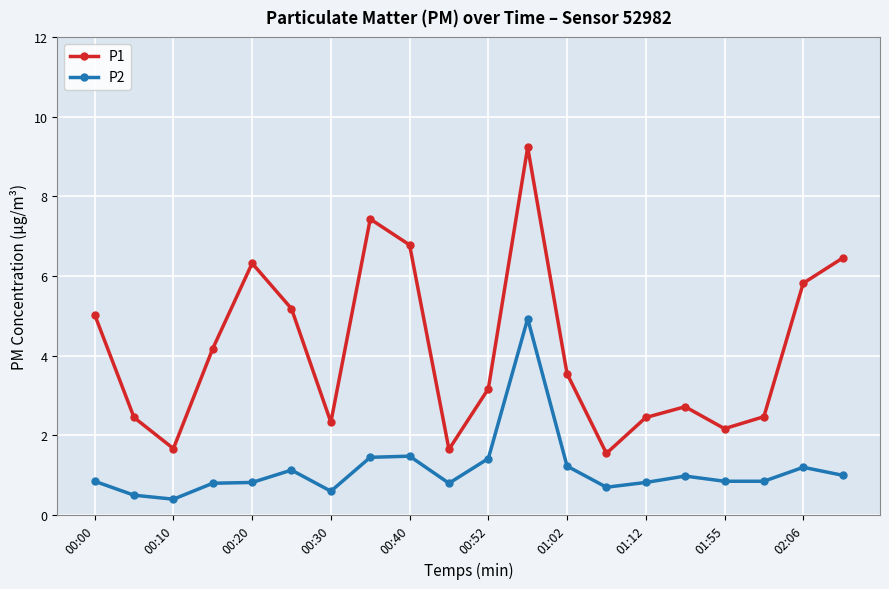

True or false: P2 has more than 1 points higher than both neighbors.

True